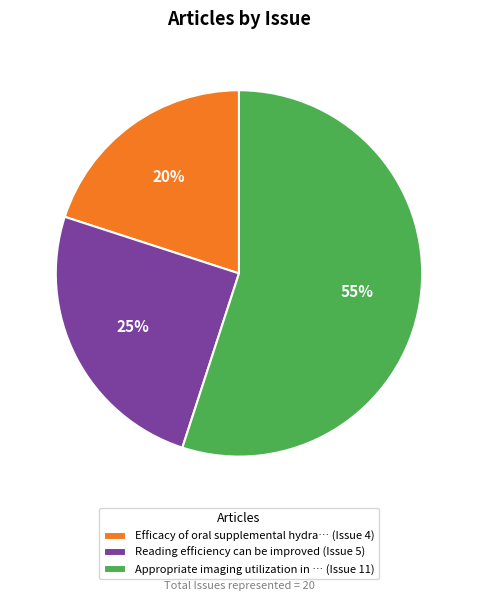

Which category accounts for the majority?

Appropriate imaging utilization in … (Issue 11)